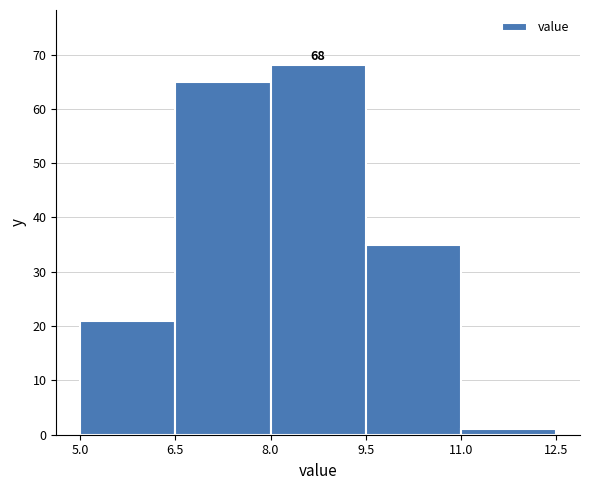

Which range on the x-axis has the tallest bar?

8.0 to 9.5